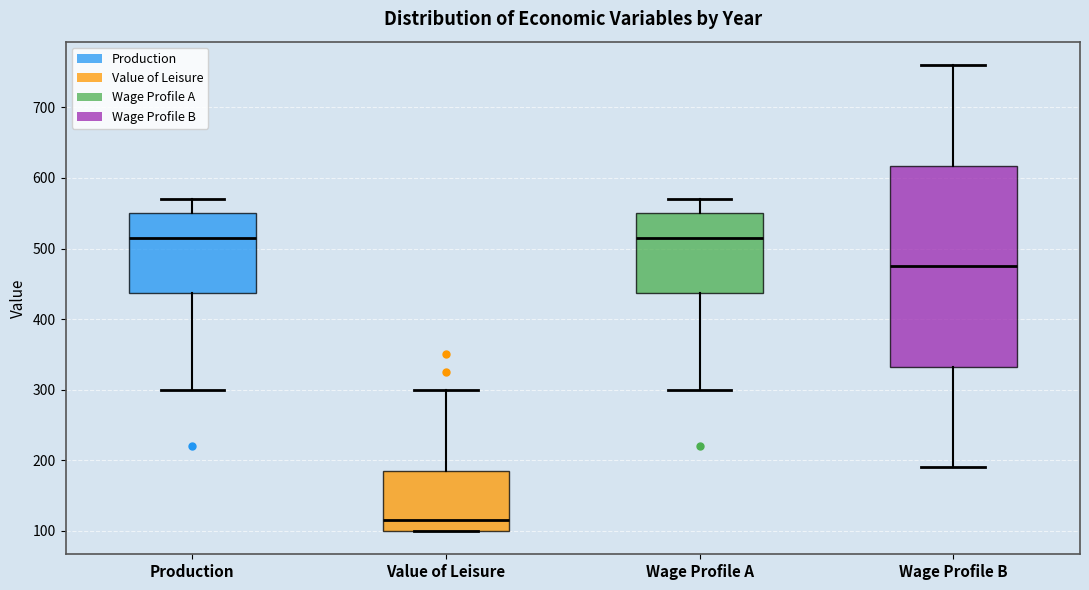

Where does the upper whisker of the box for Wage Profile A end on the y-axis? The values are not printed on the chart, so give them approximately, as read against the axis.

570